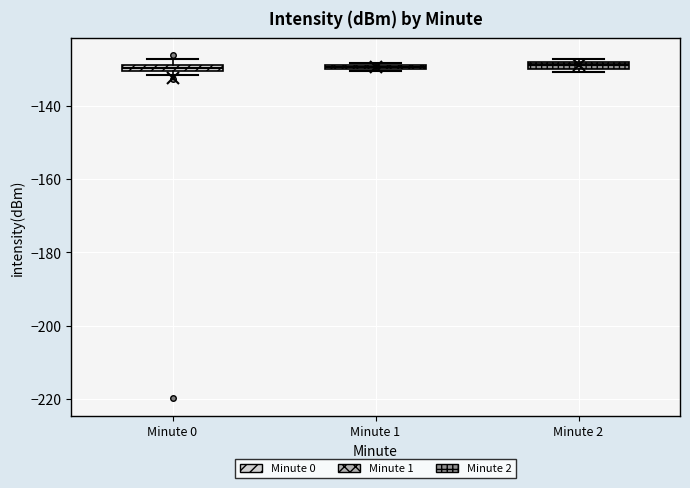

Where is the upper edge of the box for Minute 2 on the y-axis? The values are not printed on the chart, so give them approximately, as read against the axis.

-128